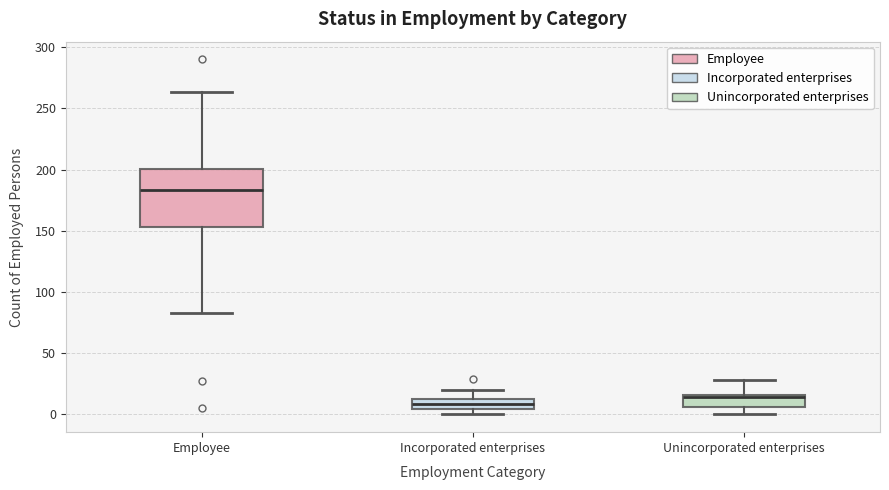

Which box is the tallest, from its lower edge to its upper edge?

Employee